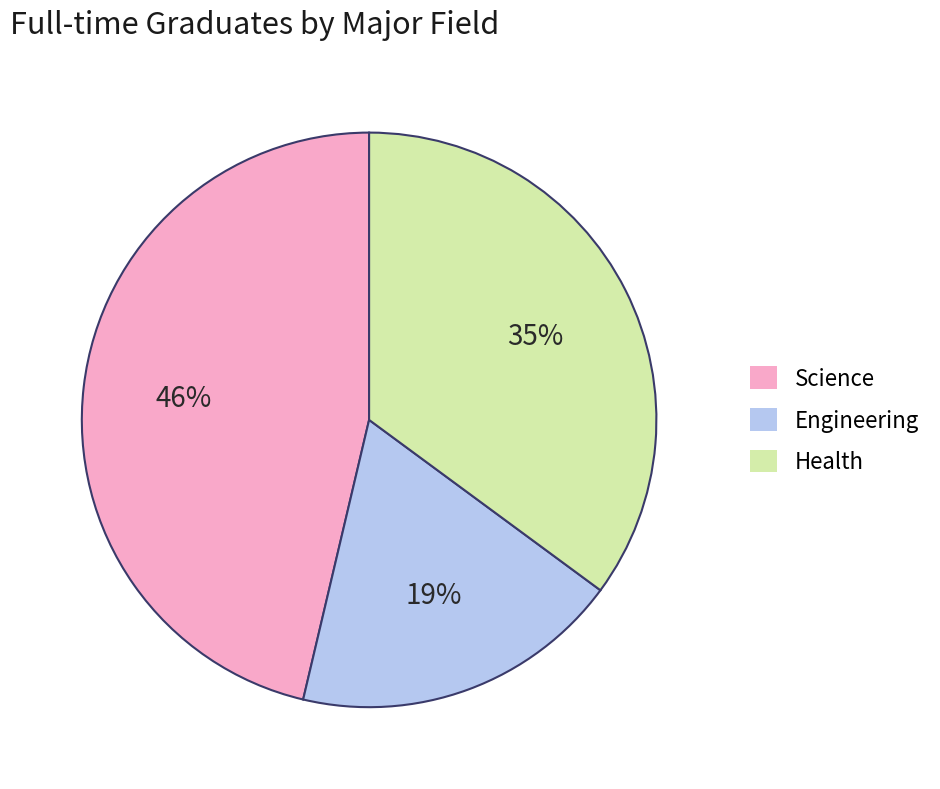

How many slices are in this pie chart?

3